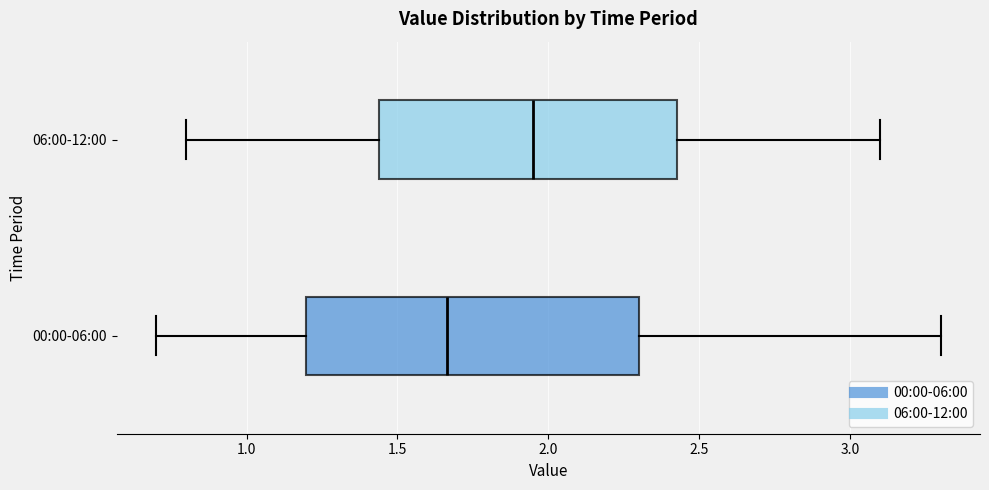

Reading bottom to top, read every box against the x-axis: the position of its median line, the range the box covers, and the ends of its whiskers. The values are not printed on the chart, so give them approximately, as read against the axis.

00:00-06:00: median 1.65, box 1.20 to 2.30, whiskers 0.70 to 3.30
06:00-12:00: median 1.95, box 1.45 to 2.45, whiskers 0.80 to 3.10